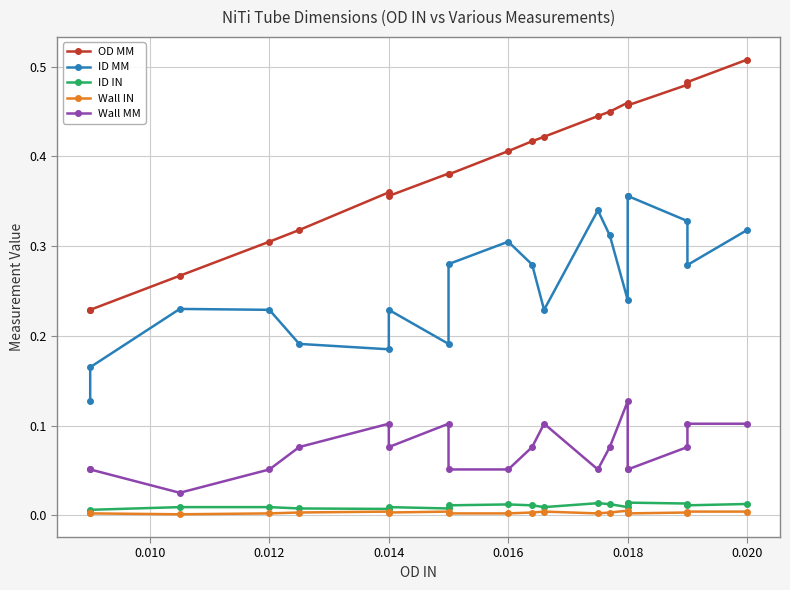

What value does the Wall MM series have at 0.016?

0.1